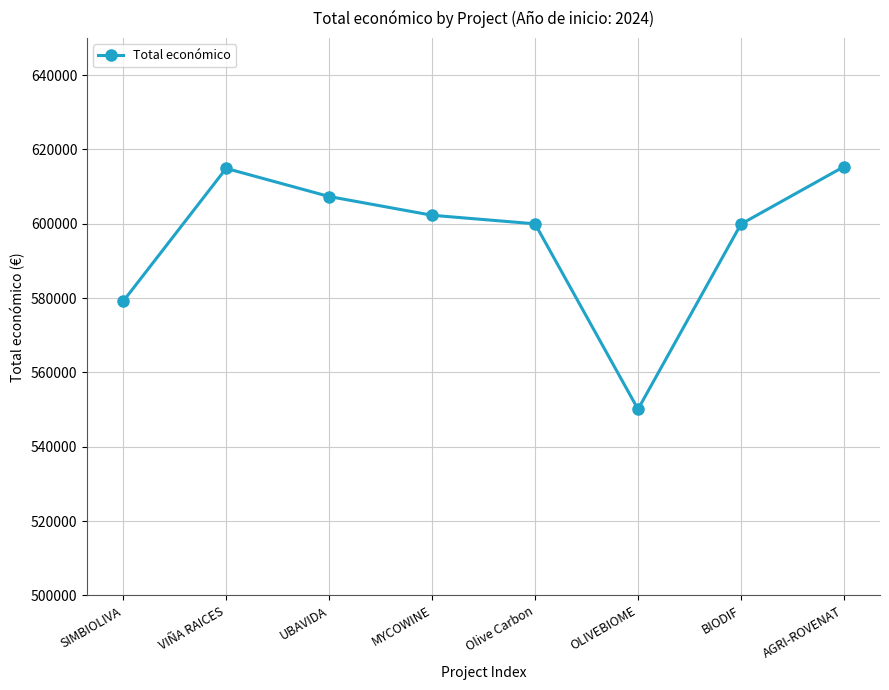

What is the ratio of the value at UBAVIDA to the value at VIÑA RAICES?

1.0